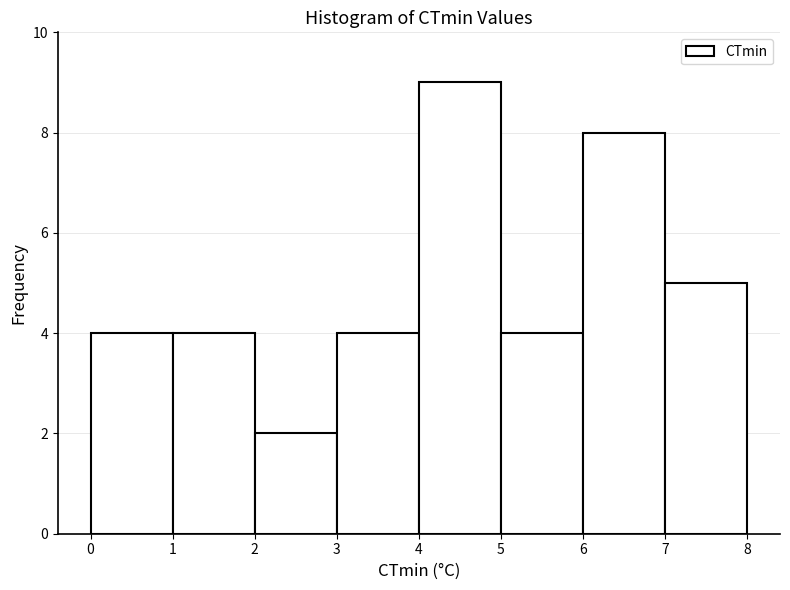

Reading left to right, transcribe this chart: for each bar, give the range it covers on the x-axis and its height. The values are not printed on the chart, so give them approximately, as read against the axis.

0 to 1: 4
1 to 2: 4
2 to 3: 2
3 to 4: 4
4 to 5: 9
5 to 6: 4
6 to 7: 8
7 to 8: 5